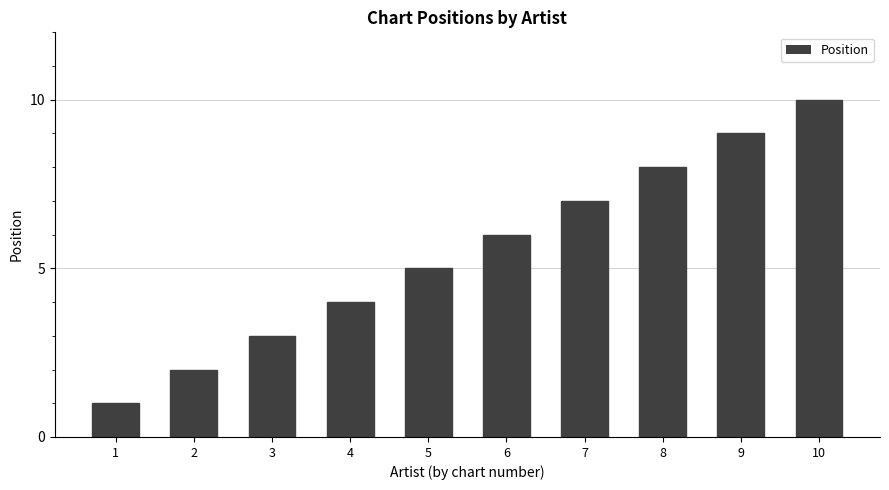

What is the value of the 6th bar from the left?

6